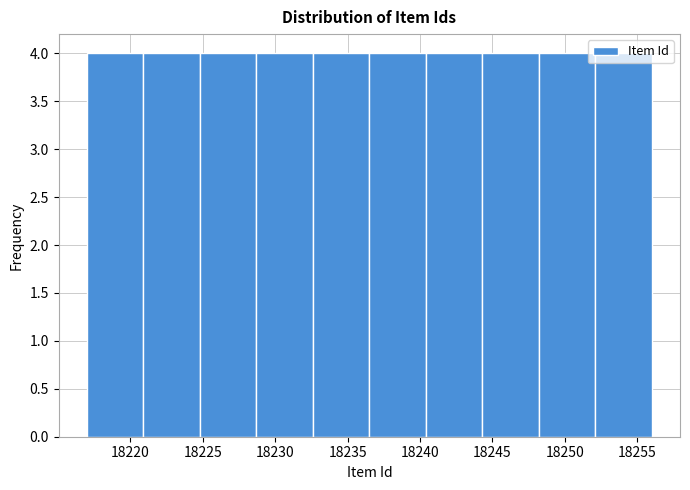

Reading left to right, list every bar in this chart as the range it spans on the x-axis followed by its height. Neither the bar edges nor the heights are printed on the chart, so give them approximately, as read against the axes.

18217.0 to 18220.9: 4
18220.9 to 18224.8: 4
18224.8 to 18228.7: 4
18228.7 to 18232.6: 4
18232.6 to 18236.5: 4
18236.5 to 18240.4: 4
18240.4 to 18244.3: 4
18244.3 to 18248.2: 4
18248.2 to 18252.1: 4
18252.1 to 18256.0: 4